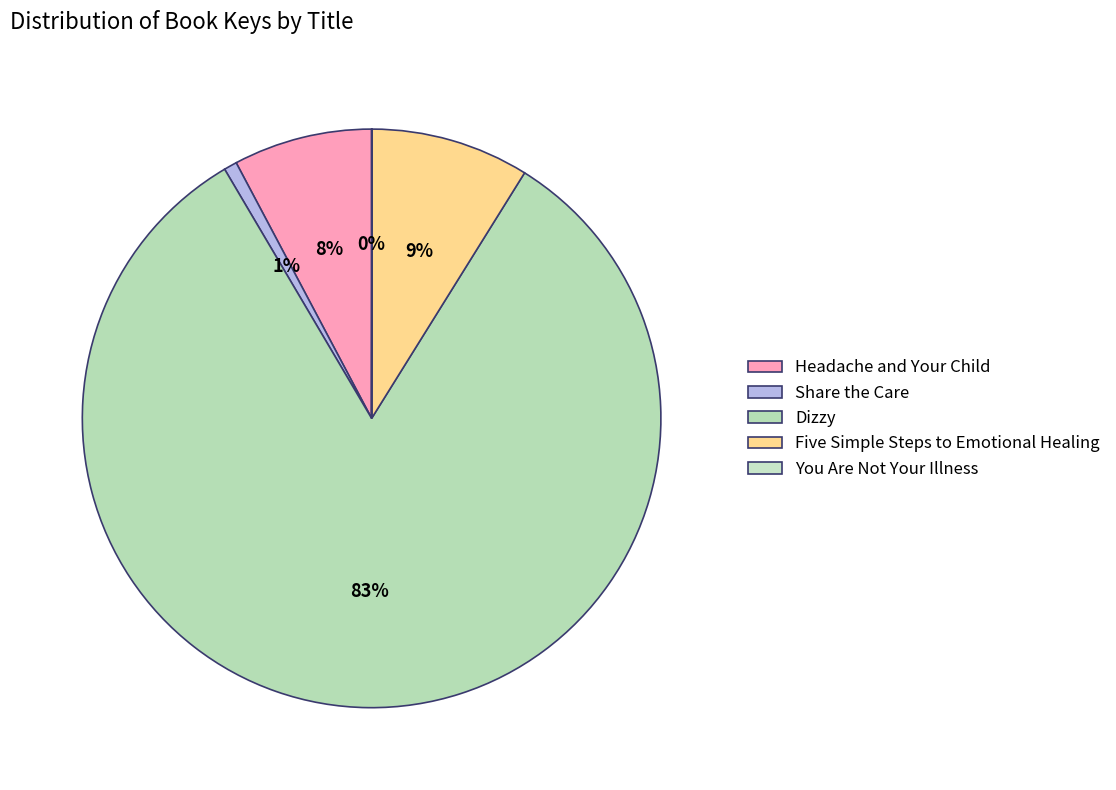

How many segments does this pie chart have?

5